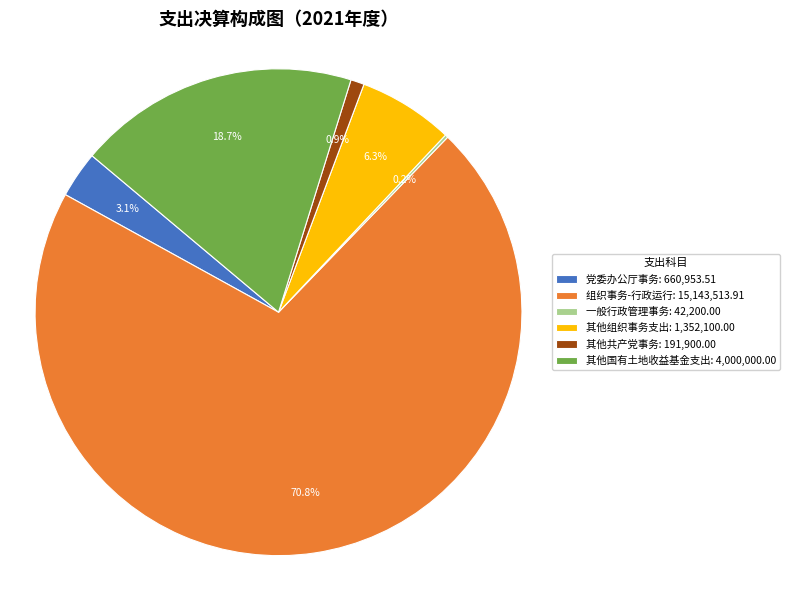

Which slice is the largest?

组织事务-行政运行: 15,143,513.91